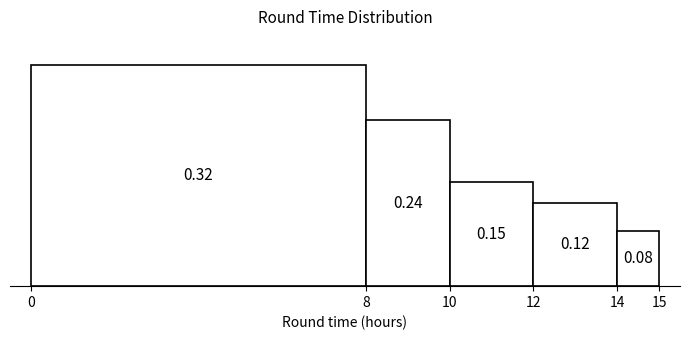

What is the height of the bar covering 0 to 8 on the x-axis?

0.32